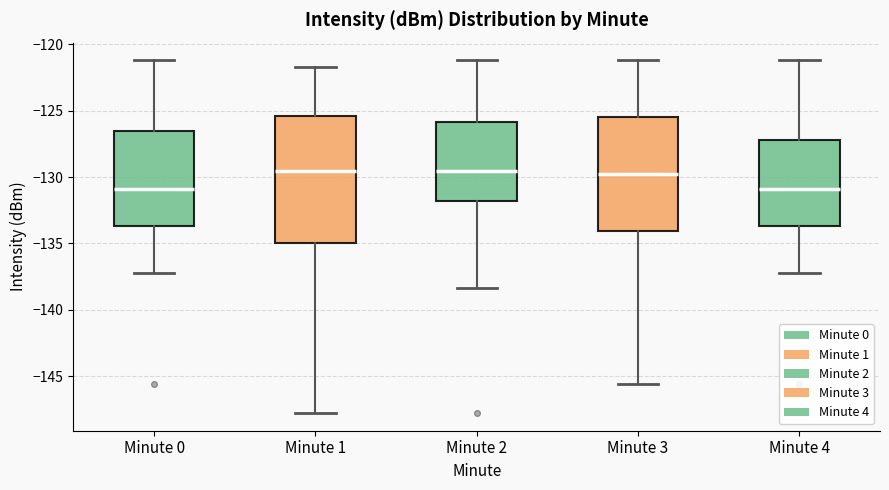

Where is the upper edge of the box for Minute 3 on the y-axis? The values are not printed on the chart, so give them approximately, as read against the axis.

-125.5